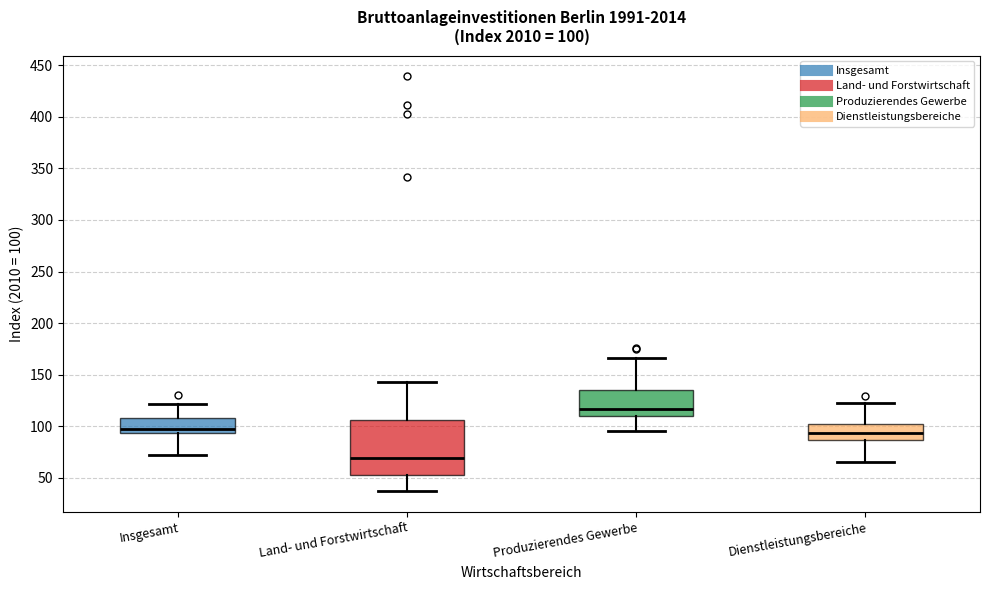

Which box's median line is the lowest?

Land- und Forstwirtschaft